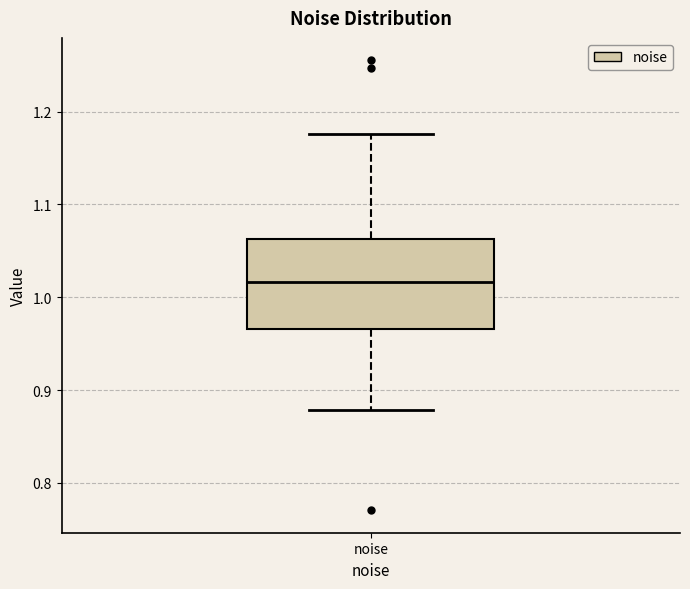

Where does the upper whisker of the box for noise end on the y-axis? The values are not printed on the chart, so give them approximately, as read against the axis.

1.18